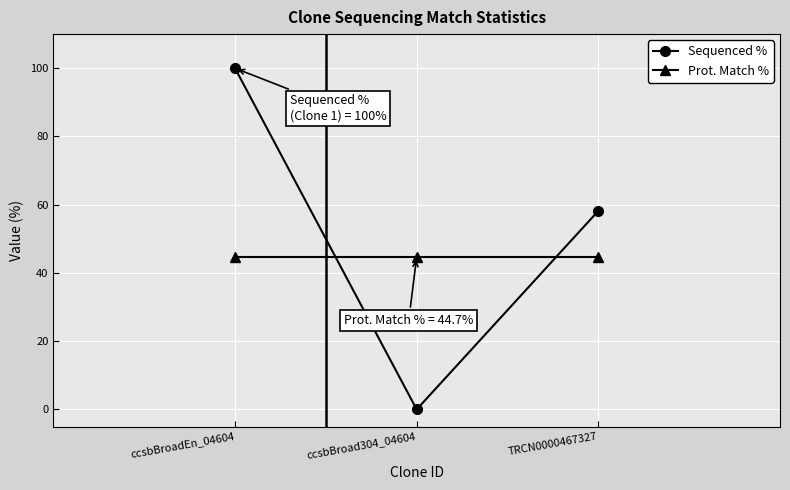

What is the average value of the Sequenced % series?

52.7